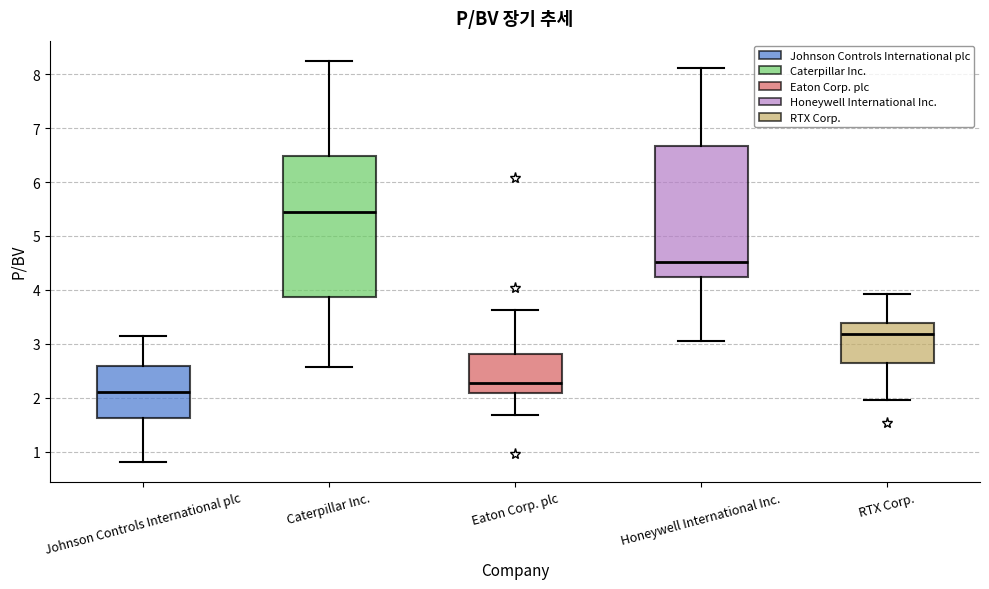

Where does the upper whisker of the box for Johnson Controls International plc end on the y-axis? The values are not printed on the chart, so give them approximately, as read against the axis.

3.1